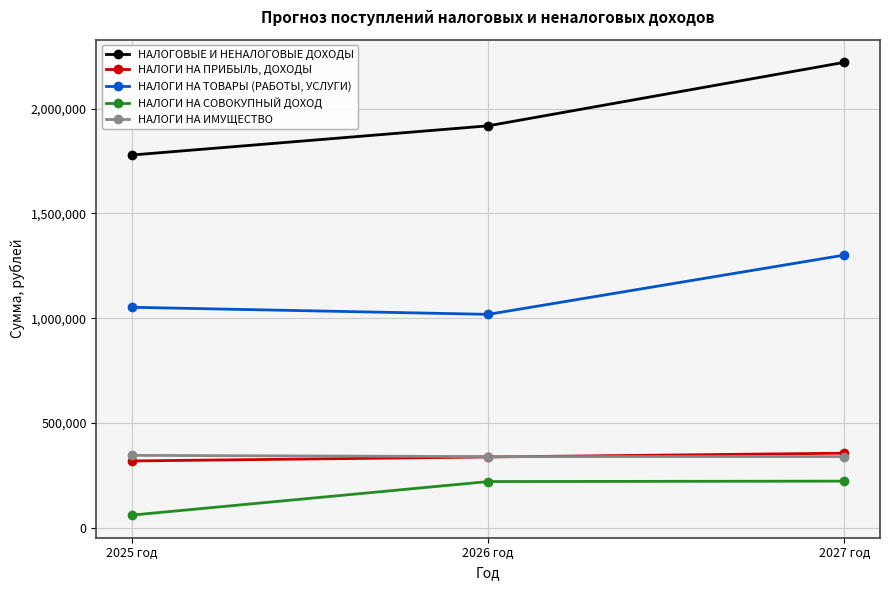

Which series has the largest total across all categories?

НАЛОГОВЫЕ И НЕНАЛОГОВЫЕ ДОХОДЫ